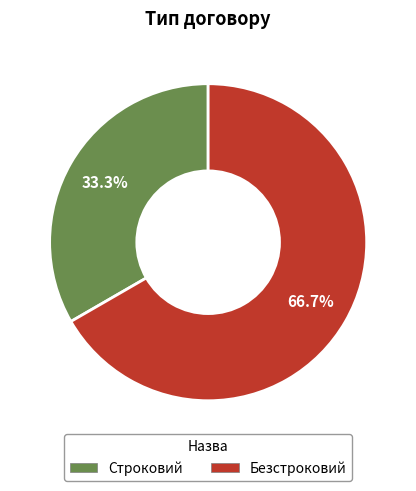

The Строковий slice represents 24% of the pie. True or false?

False